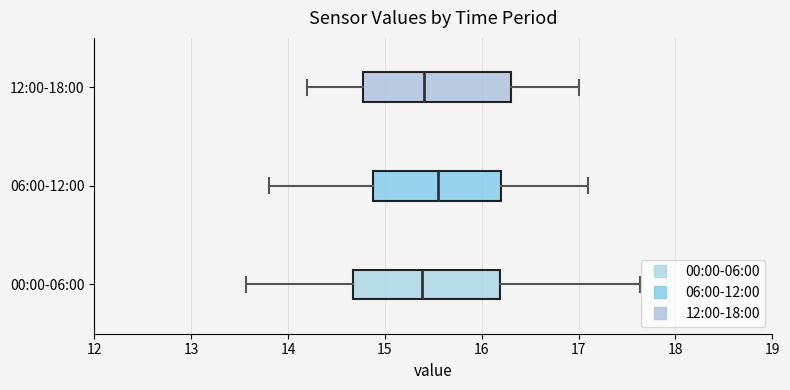

Where does the median line of the box for 12:00-18:00 sit on the x-axis? The values are not printed on the chart, so give them approximately, as read against the axis.

15.4